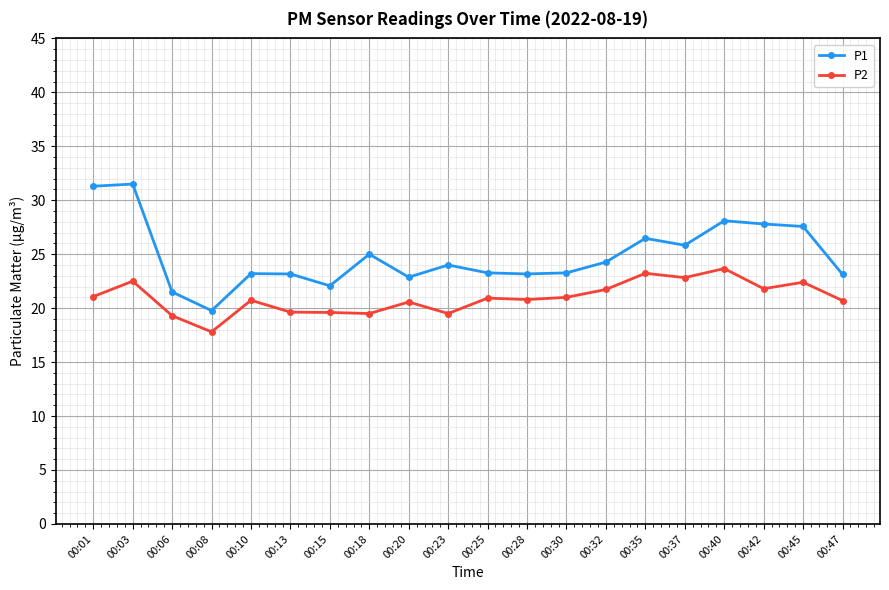

Count the number of data series in this chart.

2